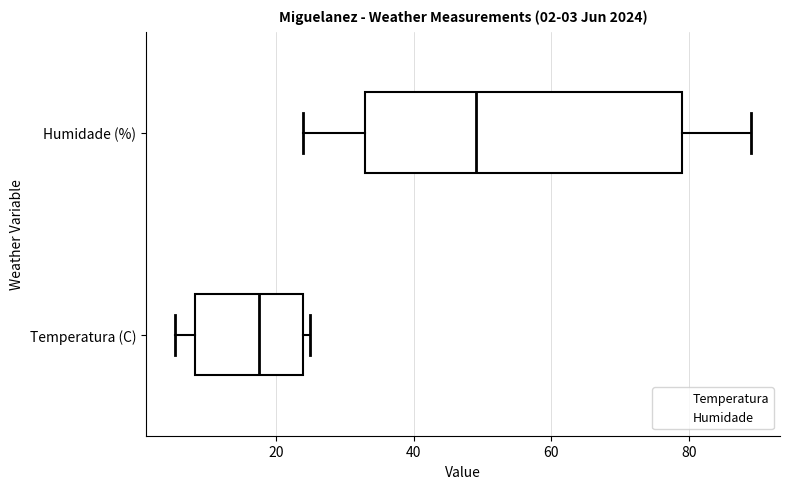

Comparing the boxes themselves (not the whiskers), which one is the widest?

Humidade (%)